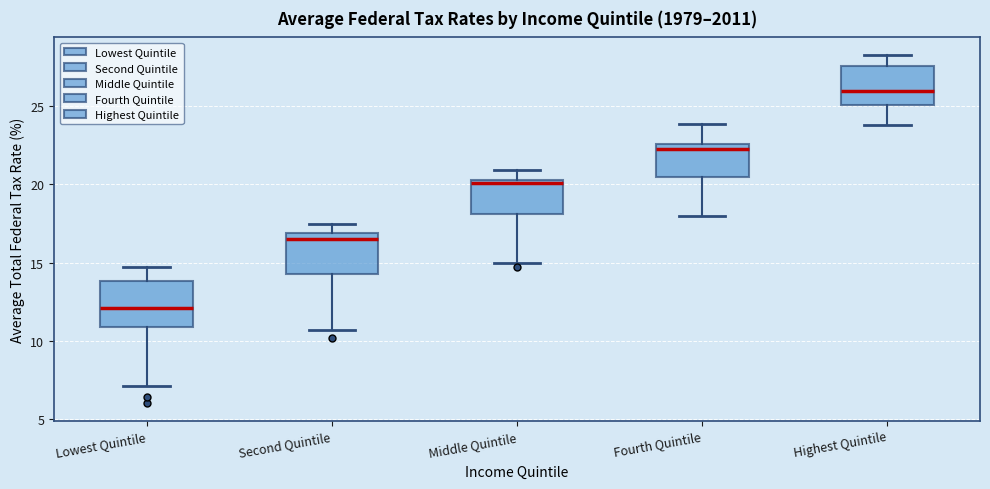

Where does the upper whisker of the box for Second Quintile end on the y-axis? The values are not printed on the chart, so give them approximately, as read against the axis.

17.5